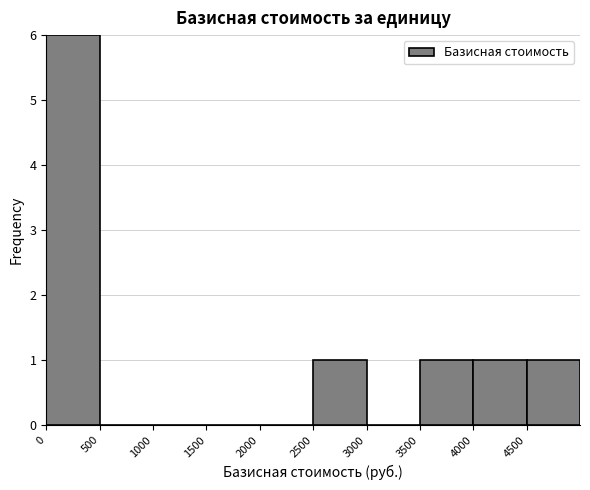

What is the height of the bar covering 4000 to 4500 on the x-axis? The values are not printed on the chart, so give them approximately, as read against the axis.

1